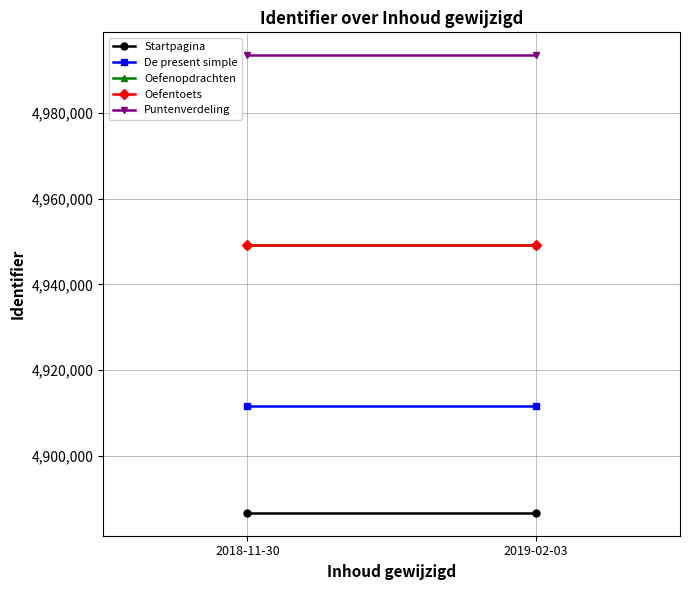

The value of Puntenverdeling at 2018-11-30 is 1240688. True or false?

False